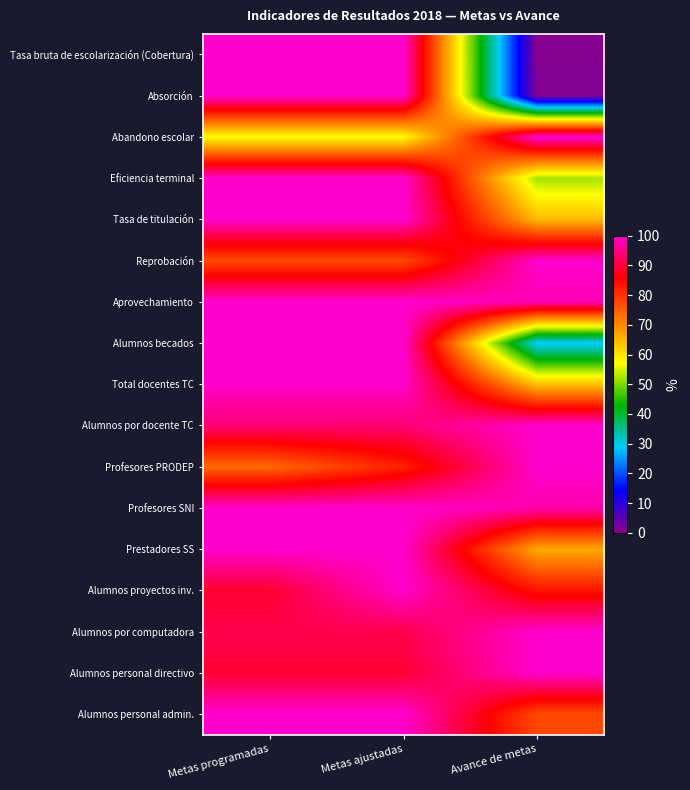

Which label corresponds to the smallest value in the chart?

Avance de metas